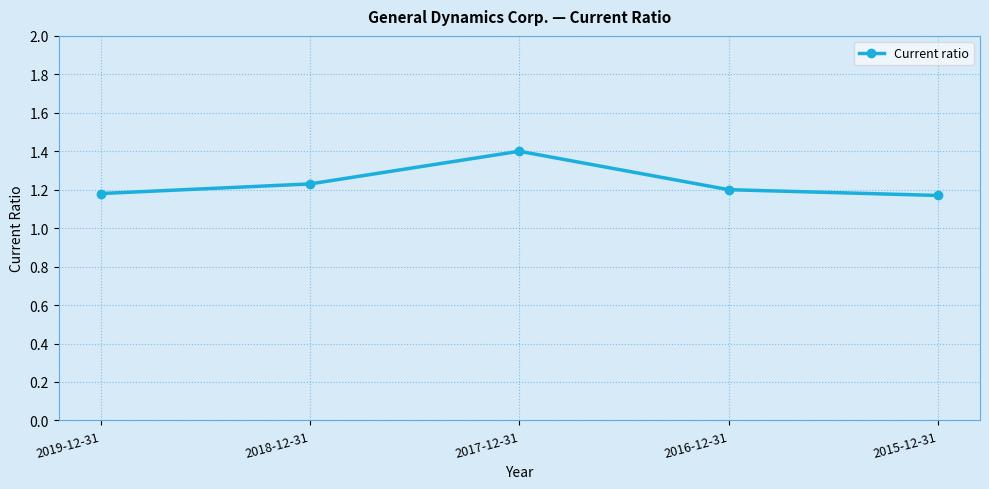

What is the label of the 3rd point from the left?

2017-12-31